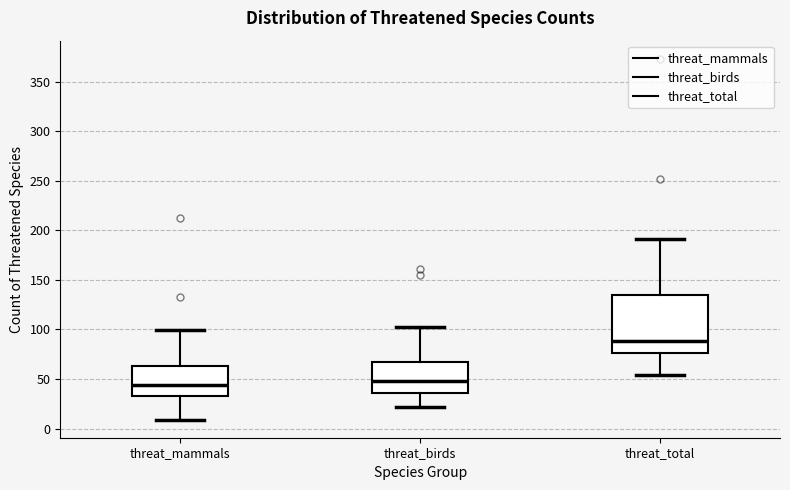

Where is the upper edge of the box for threat_birds on the y-axis? The values are not printed on the chart, so give them approximately, as read against the axis.

65